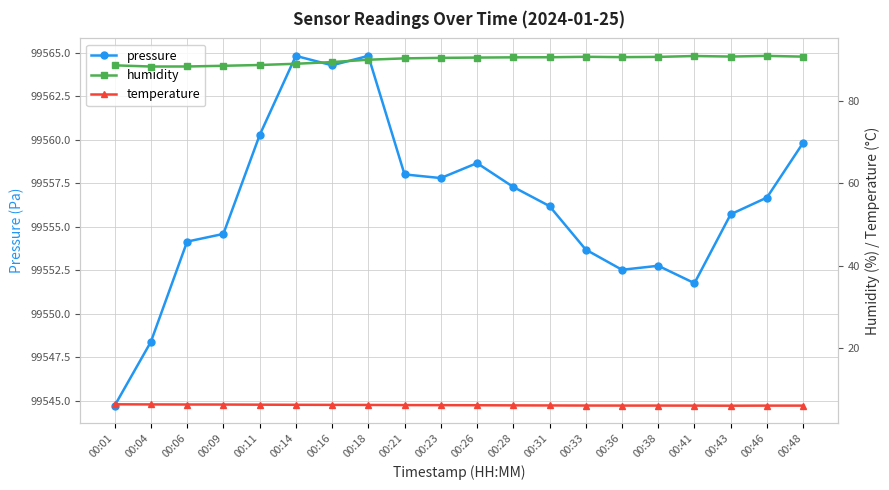

Reading left to right, list all the values displayed in this chart.

pressure: 00:01=99544.7	00:04=99548.4	00:06=99554.2	00:09=99554.6	00:11=99560.3	00:14=99564.8	00:16=99564.3	00:18=99564.8	00:21=99558.0	00:23=99557.8	00:26=99558.7	00:28=99557.3	00:31=99556.2	00:33=99553.7	00:36=99552.5	00:38=99552.8	00:41=99551.8	00:43=99555.7	00:46=99556.7	00:48=99559.8
humidity: 00:01=88.6	00:04=88.3	00:06=88.3	00:09=88.5	00:11=88.7	00:14=89.0	00:16=89.4	00:18=90.0	00:21=90.3	00:23=90.4	00:26=90.5	00:28=90.5	00:31=90.5	00:33=90.7	00:36=90.6	00:38=90.6	00:41=90.8	00:43=90.7	00:46=90.9	00:48=90.7
temperature: 00:01=6.3	00:04=6.3	00:06=6.3	00:09=6.3	00:11=6.2	00:14=6.2	00:16=6.2	00:18=6.2	00:21=6.1	00:23=6.1	00:26=6.1	00:28=6.1	00:31=6.0	00:33=6.0	00:36=6.0	00:38=6.0	00:41=6.0	00:43=6.0	00:46=6.0	00:48=6.0